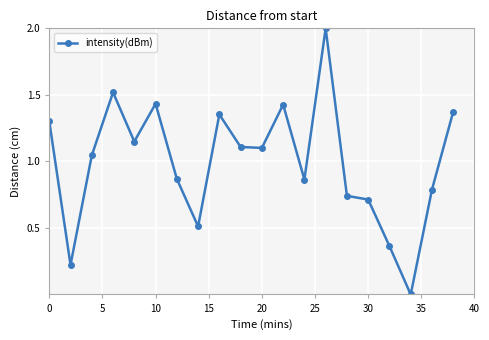

What is the difference between the maximum and second lowest values?

1.8